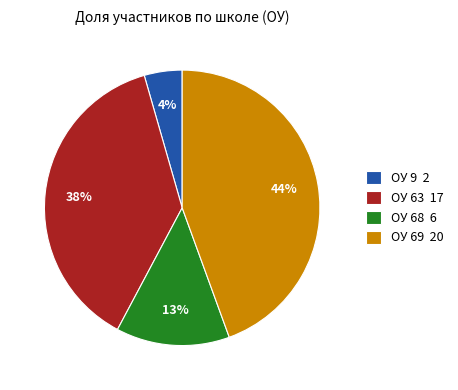

Which category has the smallest portion of the pie?

ОУ 9